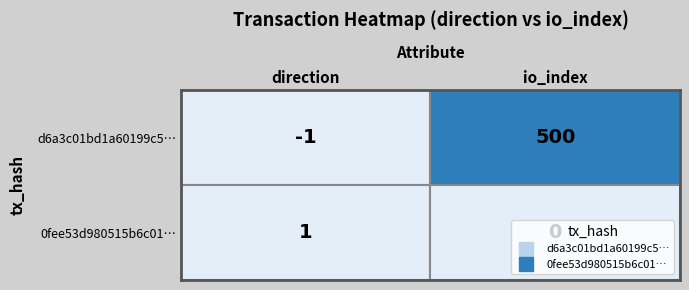

What is the sum of all d6a3c01bd1a60199c574c00f0176920d1f7dac3 values?

499